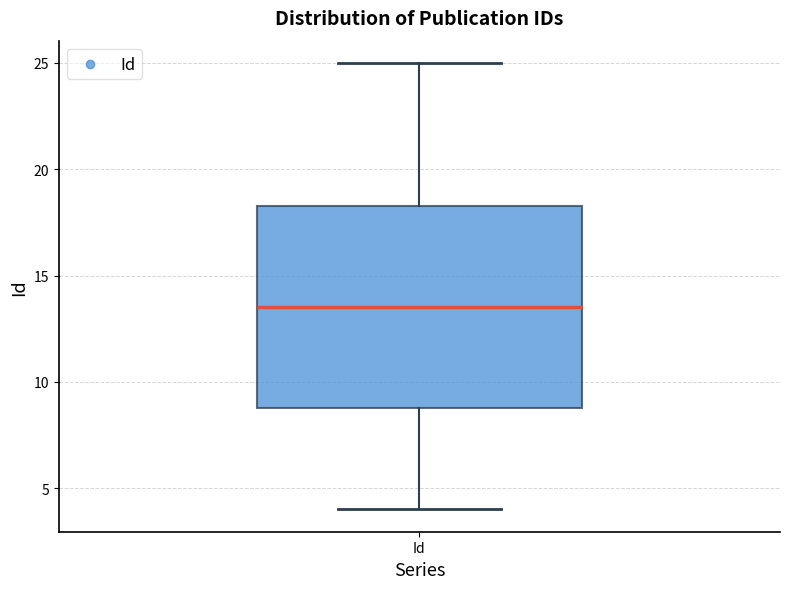

Read this box plot against the y-axis: the position of the median line, the range covered by the box, and the ends of both whiskers. The values are not printed on the chart, so give them approximately, as read against the axis.

median 13.5, box 9.0 to 18.5, whiskers 4.0 to 25.0